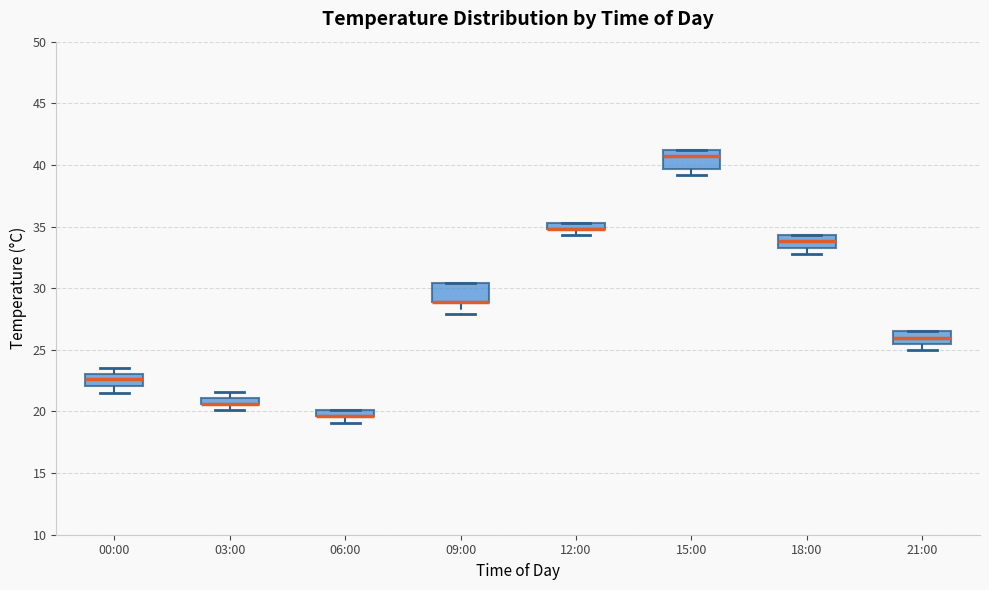

Where does the median line of the box for 18:00 sit on the y-axis? The values are not printed on the chart, so give them approximately, as read against the axis.

34.0